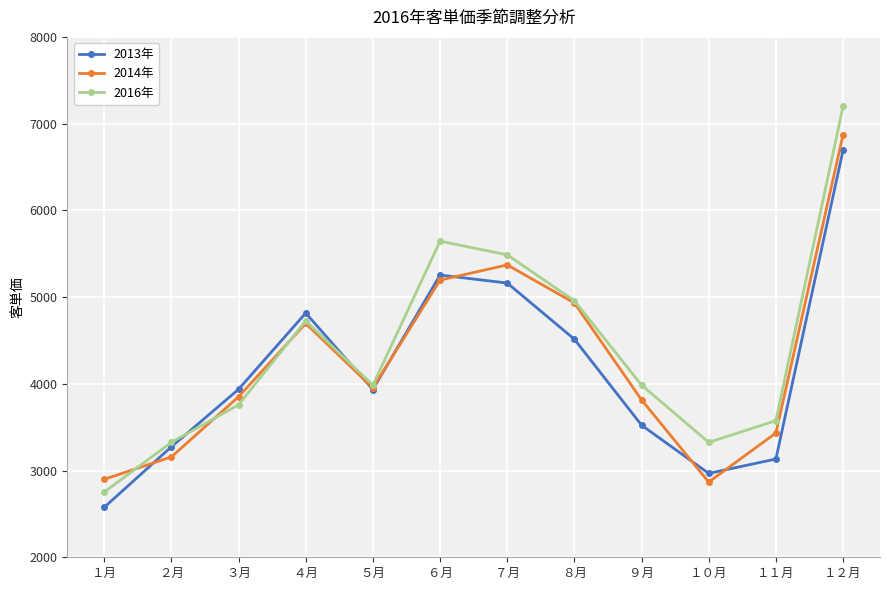

Where does the 2016年 series first go above 3985?

４月